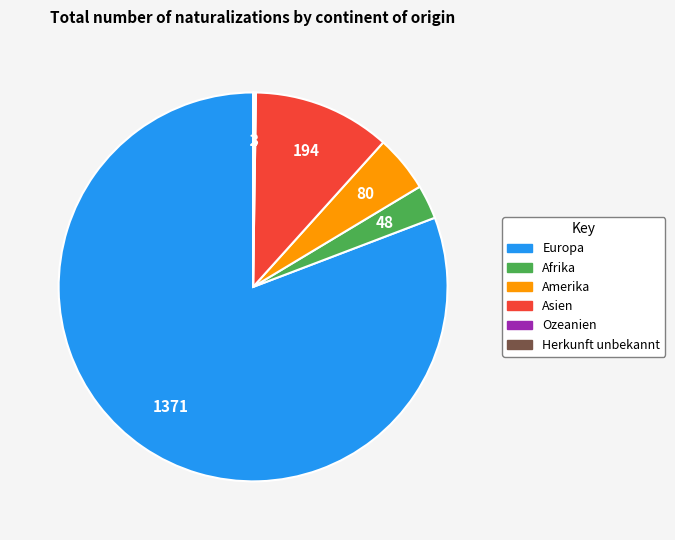

Which has a higher value, Europa or Amerika?

Europa